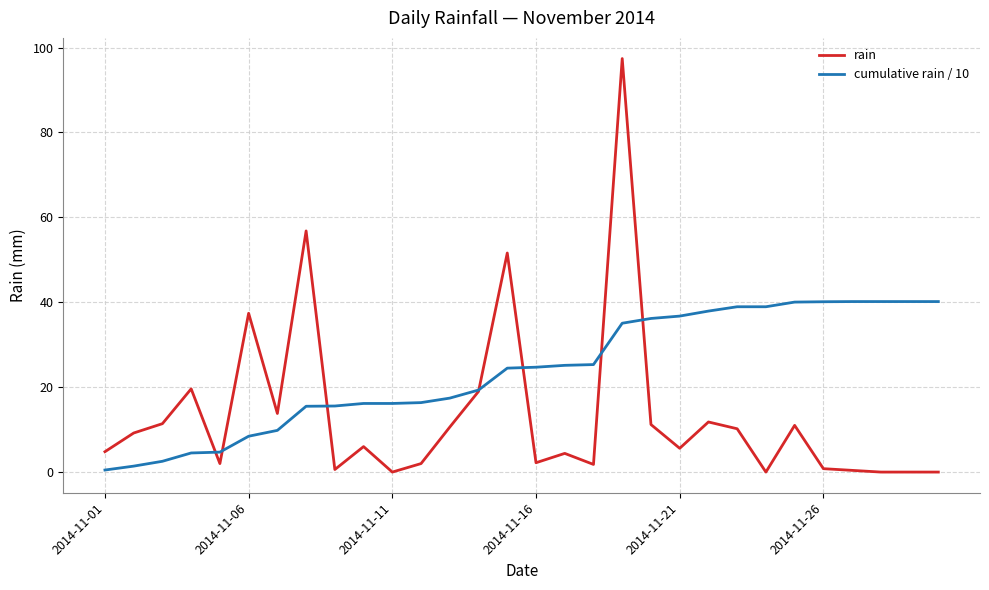

Which series has the widest spread of values?

rain